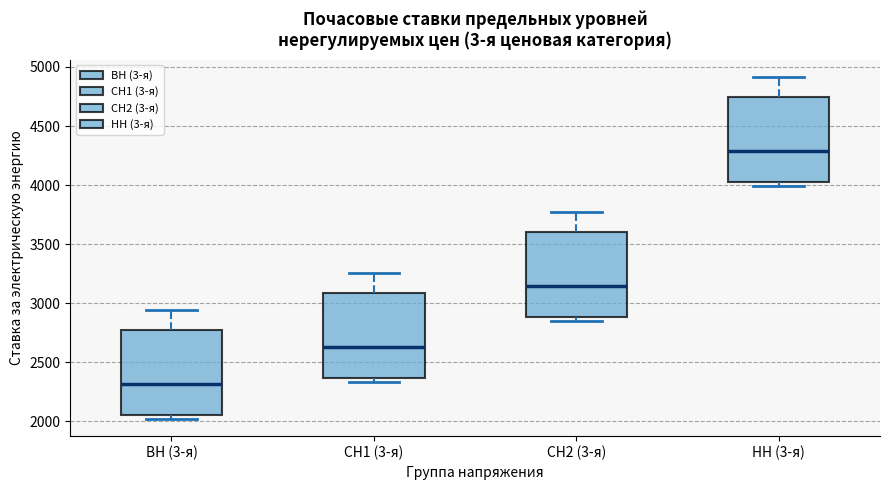

Reading left to right, read every box against the y-axis: the position of its median line, the range the box covers, and the ends of its whiskers. The values are not printed on the chart, so give them approximately, as read against the axis.

ВН (3-я): median 2300, box 2050 to 2800, whiskers 2000 to 2950
СН1 (3-я): median 2650, box 2350 to 3100, whiskers 2350 (just below the box's lower edge) to 3250
СН2 (3-я): median 3150, box 2900 to 3600, whiskers 2850 to 3750
НН (3-я): median 4300, box 4050 to 4750, whiskers 4000 to 4900